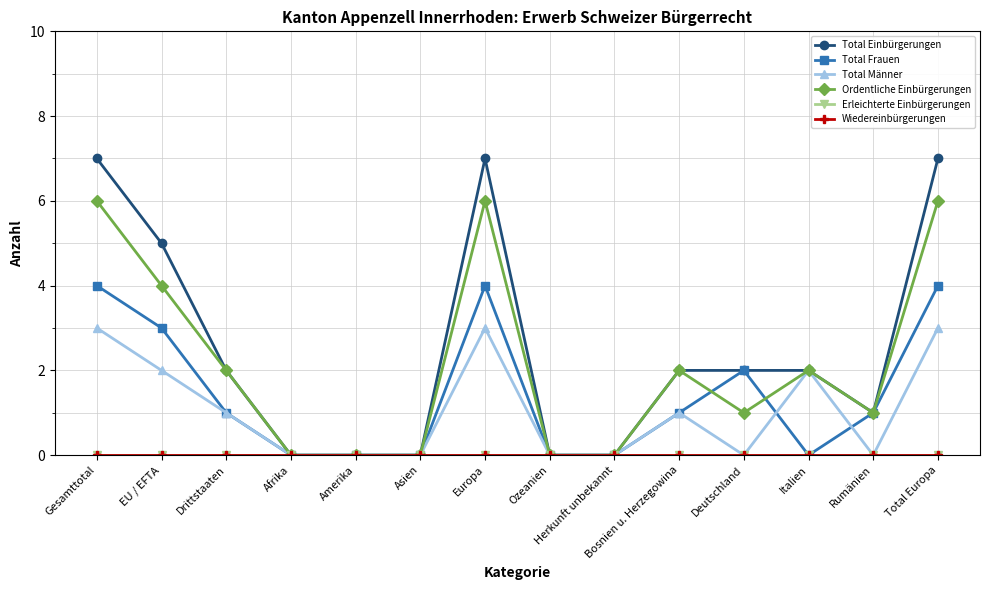

At Ozeanien, list the series in order from largest to smallest.

Total Einbürgerungen, Total Frauen, Total Männer, Ordentliche Einbürgerungen, Erleichterte Einbürgerungen, Wiedereinbürgerungen